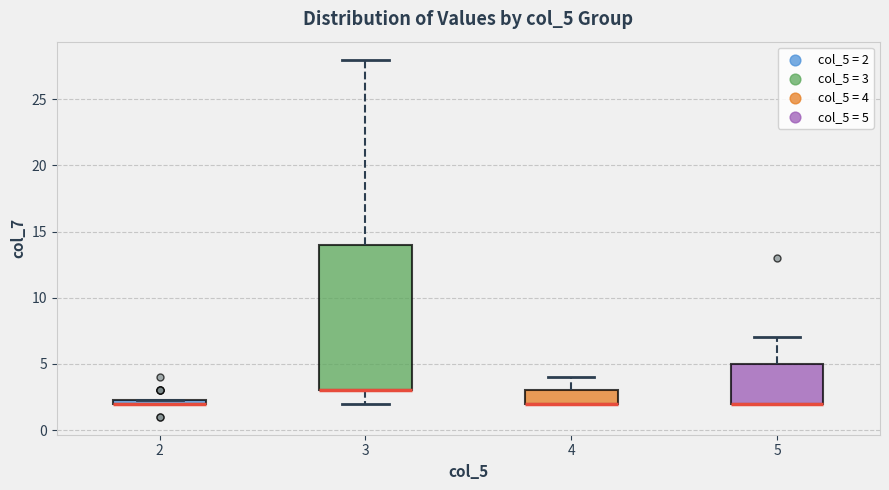

Which box is the tallest, from its lower edge to its upper edge?

3